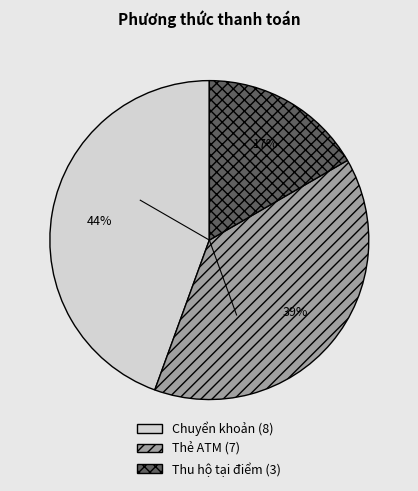

Rank the categories by value from lowest to highest.

Thu hộ tại điểm, Thẻ ATM, Chuyển khoản